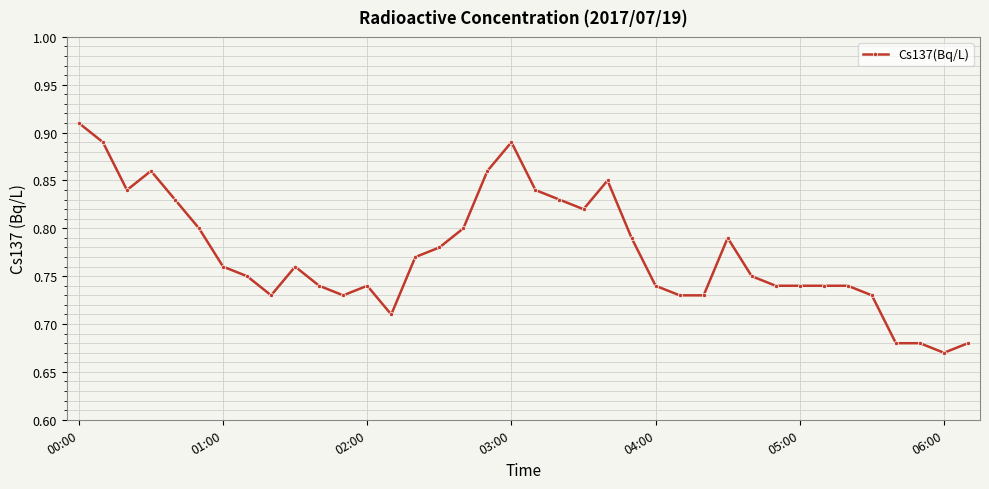

How many values are between 0 and 1?

38